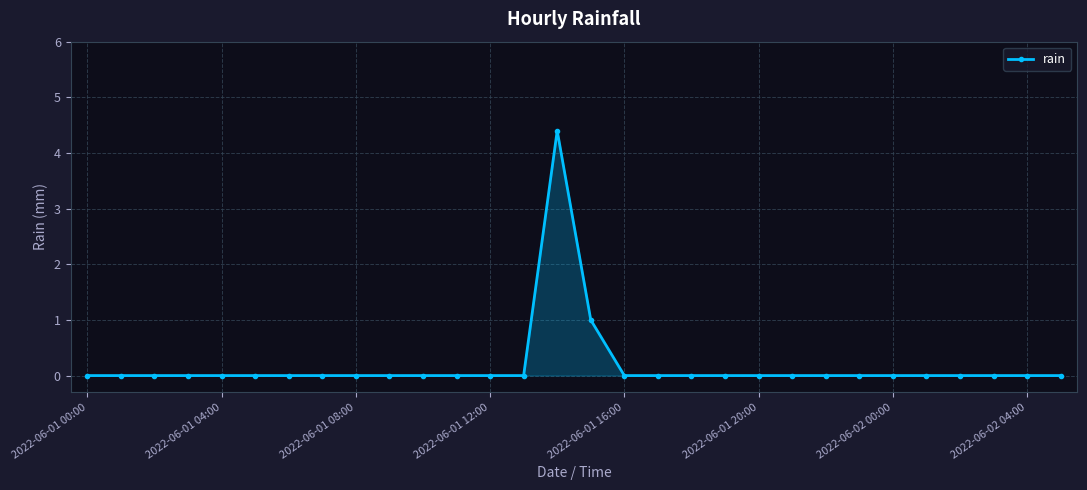

How many lines are shown in the chart?

1